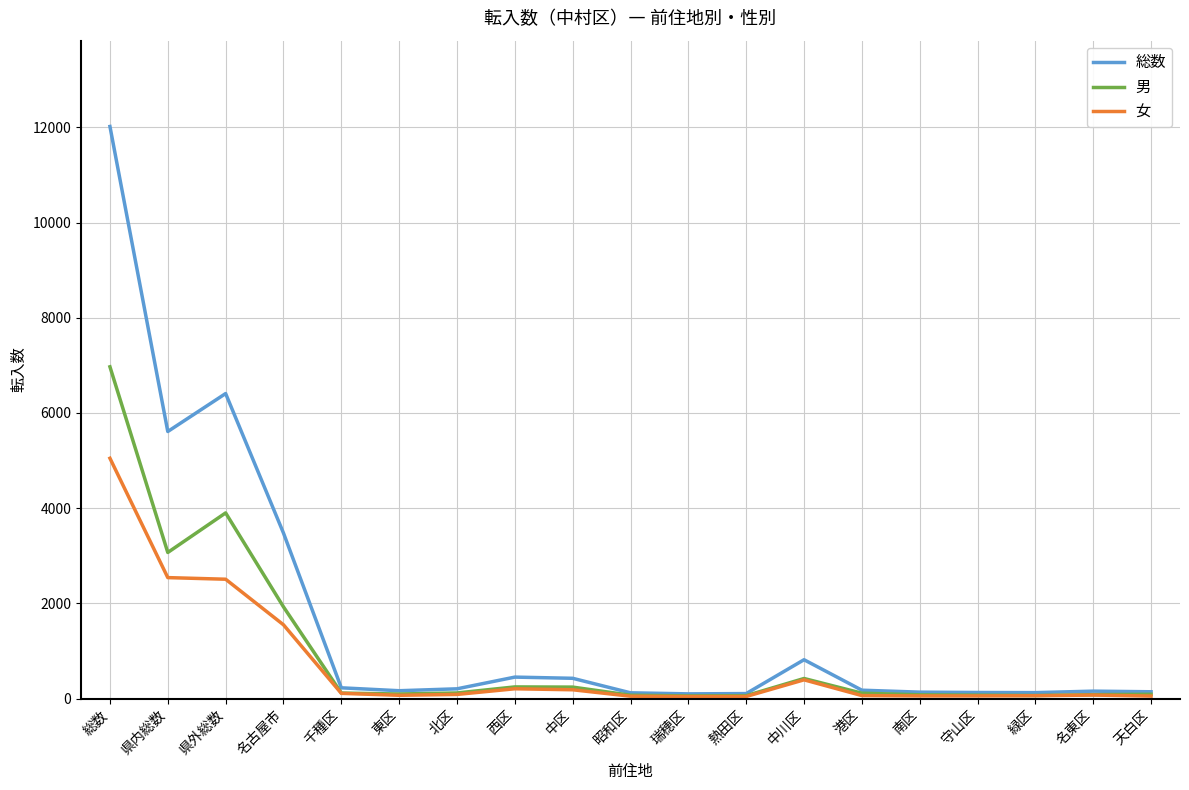

List the series in order of their overall mean, highest first.

総数, 男, 女